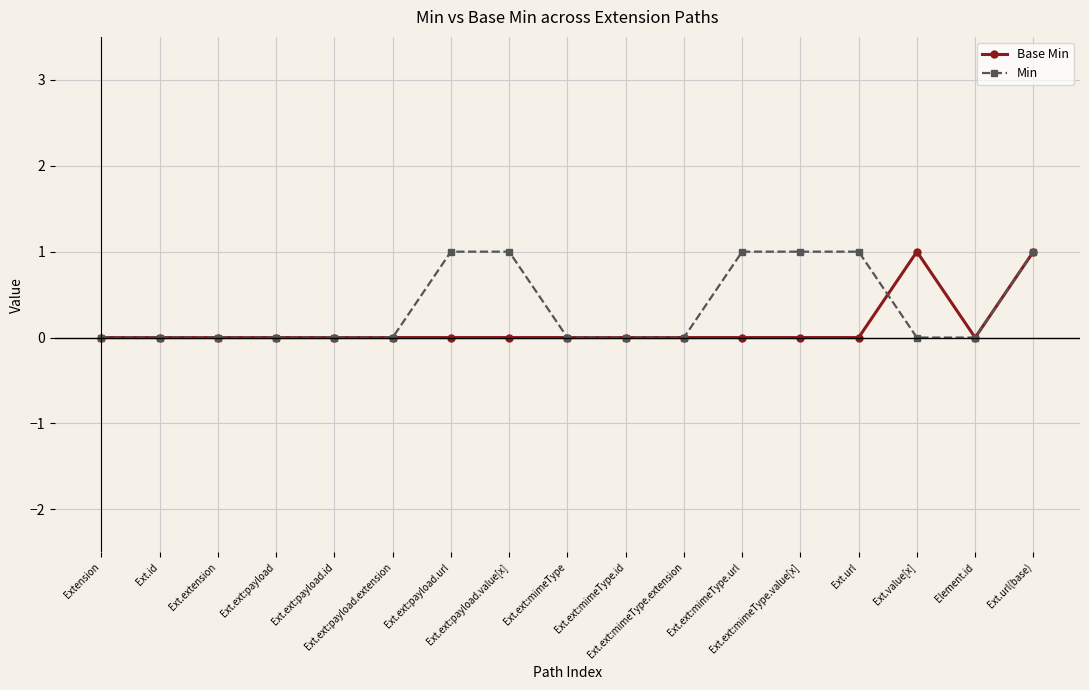

Is it true that Min equals 0 at Ext.extension?

True